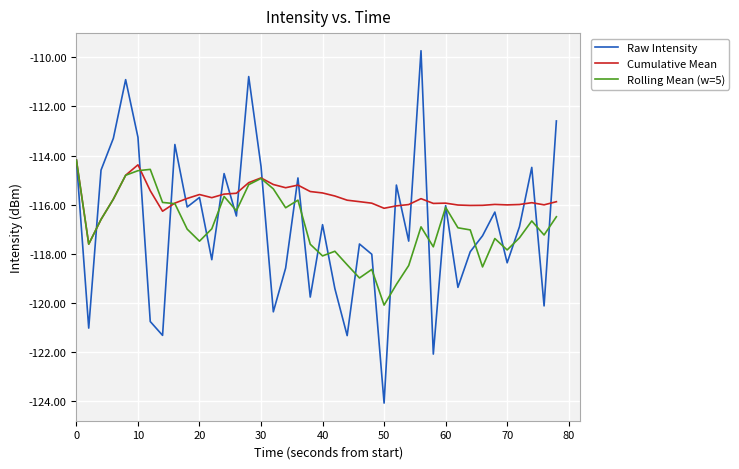

What is the average value of the Cumulative Mean series?

-115.7